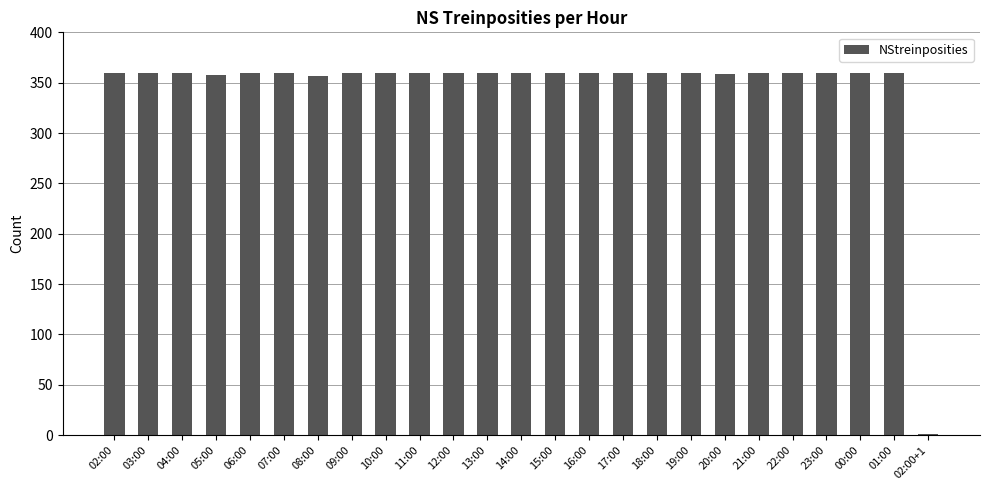

The value at 13:00 is 227. True or false?

False